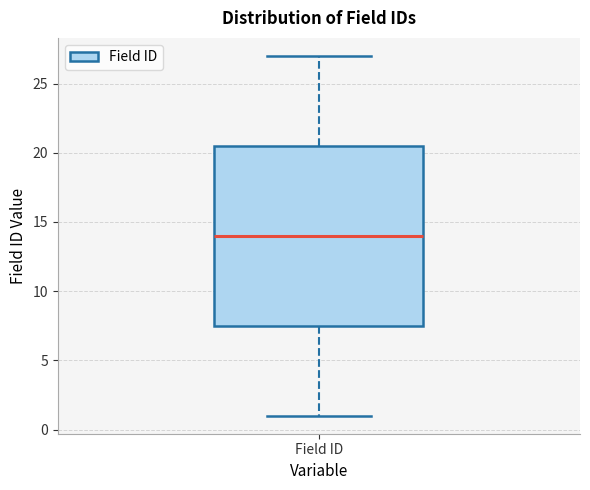

Read this box plot against the y-axis: the position of the median line, the range covered by the box, and the ends of both whiskers. The values are not printed on the chart, so give them approximately, as read against the axis.

median 14.0, box 7.5 to 20.5, whiskers 1.0 to 27.0